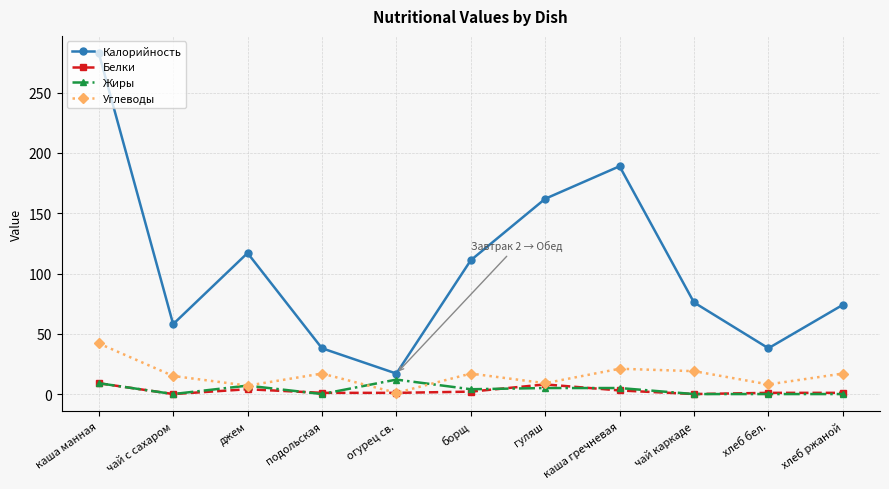

Does the chart display data point markers on the line(s)?

Yes